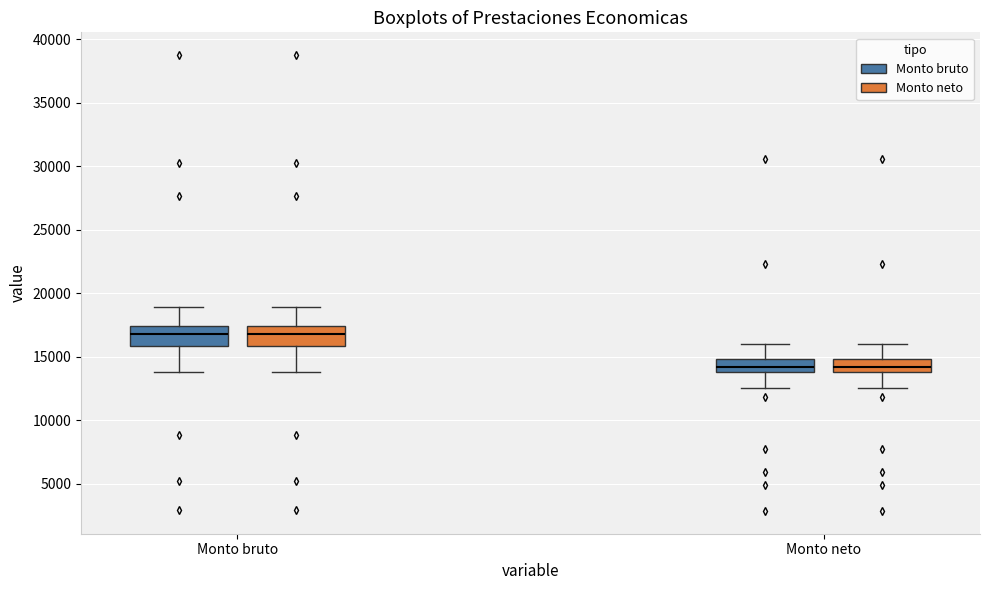

Reading left to right, transcribe this box plot: for each box, give where its median line is, the range the box spans, and where its two whiskers end, as read against the y-axis. The values are not printed on the chart, so give them approximately, as read against the axis.

Monto bruto (Monto bruto): median 17000, box 16000 to 17500, whiskers 14000 to 19000
Monto bruto (Monto neto): median 17000, box 16000 to 17500, whiskers 14000 to 19000
Monto neto (Monto bruto): median 14000 (inside the box), box 14000 to 15000, whiskers 12500 to 16000
Monto neto (Monto neto): median 14000 (inside the box), box 14000 to 15000, whiskers 12500 to 16000